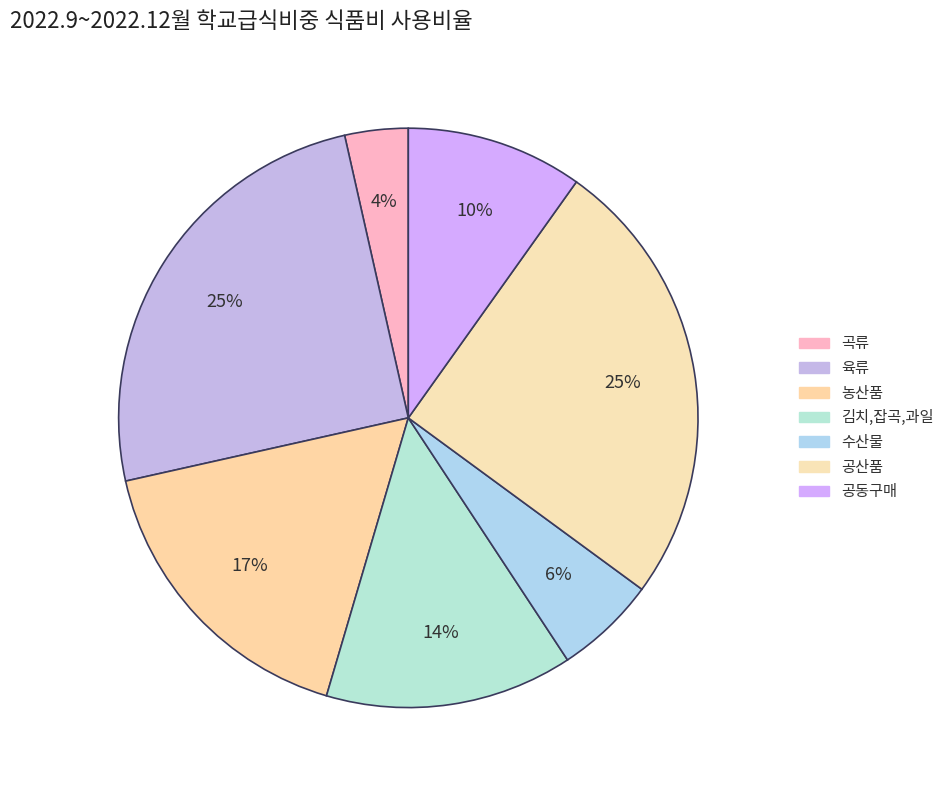

Is there a majority slice in this chart?

No